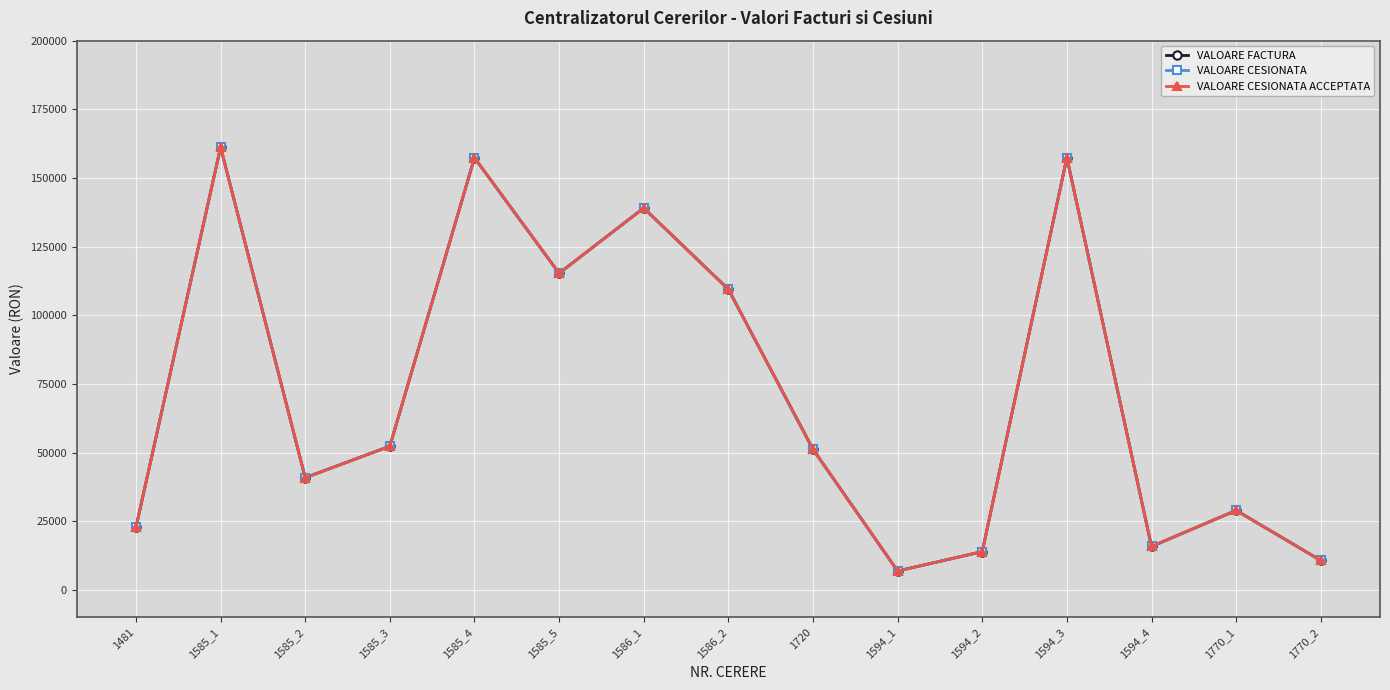

True or false: VALOARE FACTURA and VALOARE CESIONATA ACCEPTATA cross at least once.

False